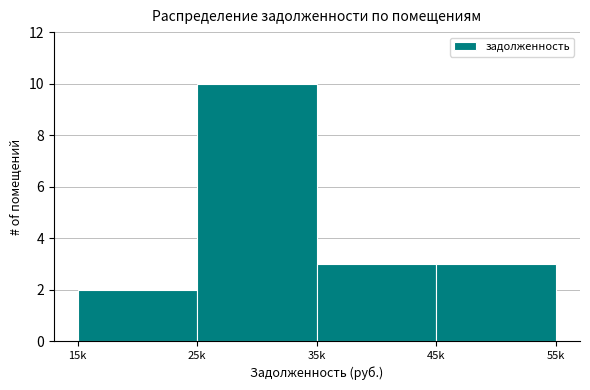

Reading left to right, what are all the values shown in this chart?

2	10	3	3